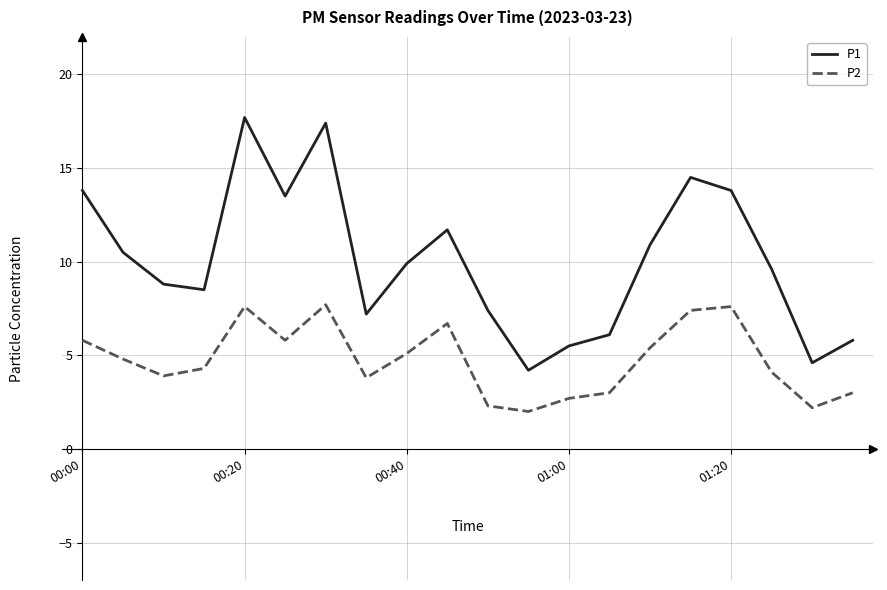

What is the difference between the maximum and minimum values in the P2 series?

5.7